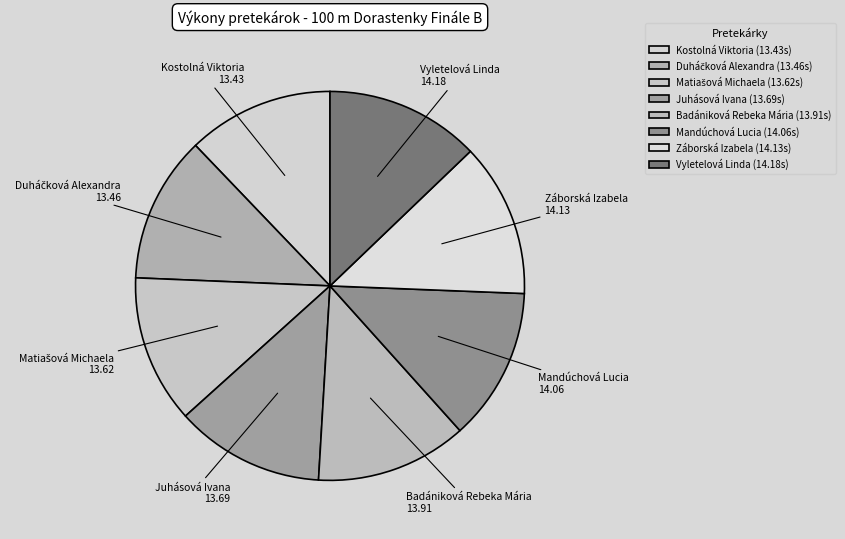

The Záborská Izabela slice represents 1% of the pie. True or false?

False